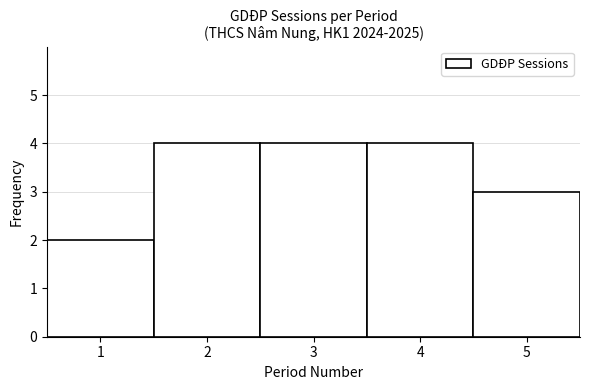

Reading left to right, transcribe this chart: for each bar, give the range it covers on the x-axis and its height. The values are not printed on the chart, so give them approximately, as read against the axis.

0.5 to 1.5: 2
1.5 to 2.5: 4
2.5 to 3.5: 4
3.5 to 4.5: 4
4.5 to 5.5: 3